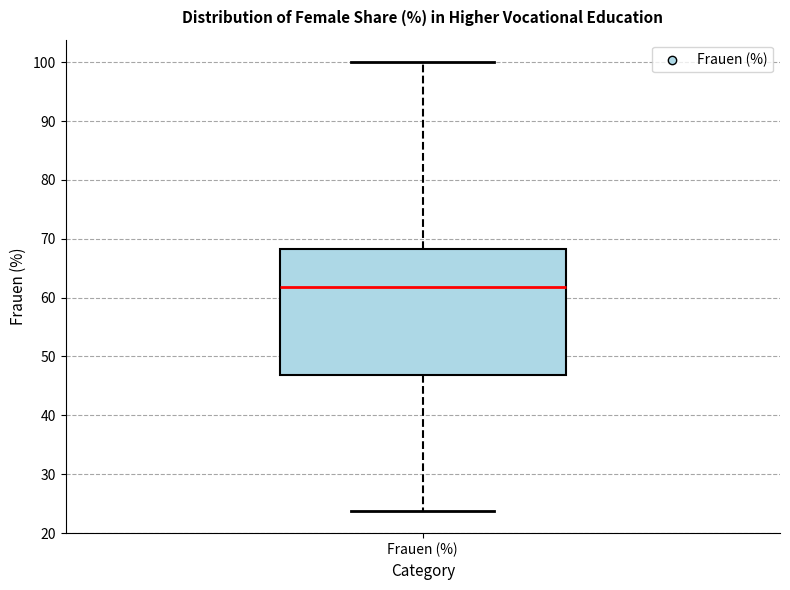

Read this box plot against the y-axis: the position of the median line, the range covered by the box, and the ends of both whiskers. The values are not printed on the chart, so give them approximately, as read against the axis.

median 62, box 47 to 68, whiskers 24 to 100